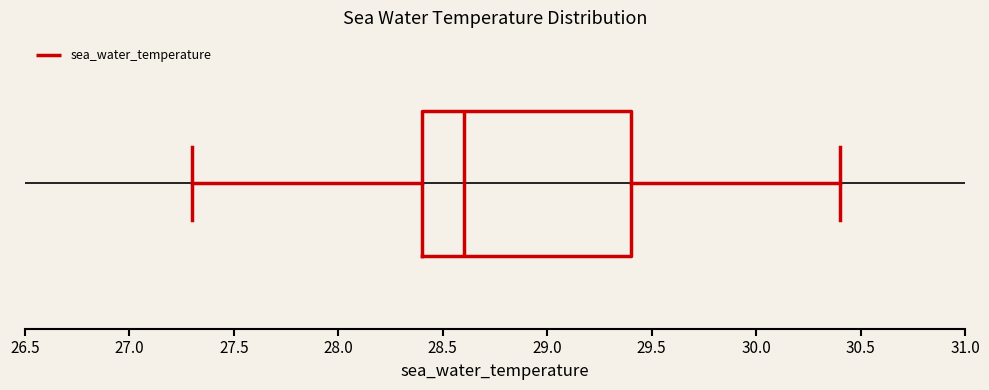

Where does the median line of the box sit on the x-axis? The values are not printed on the chart, so give them approximately, as read against the axis.

28.6